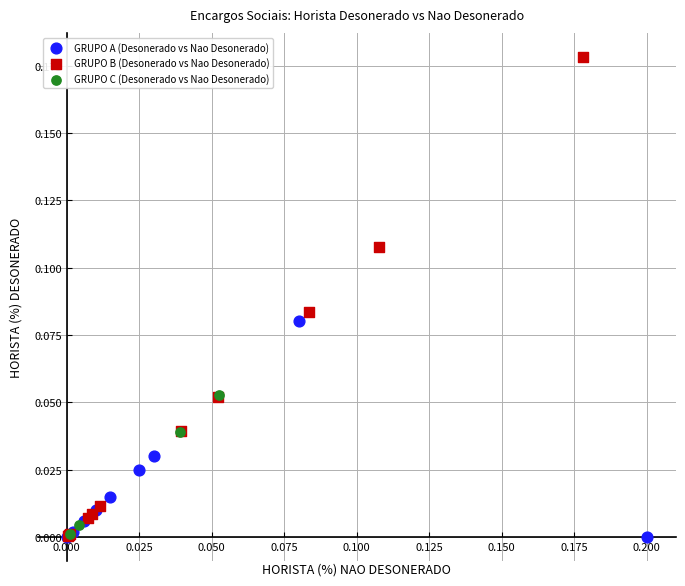

Which series reaches the maximum Y coordinate?

GRUPO B (Desonerado vs Nao Desonerado)